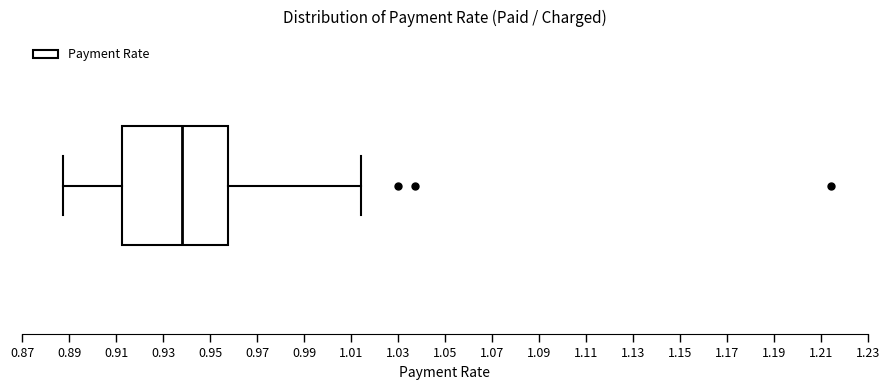

Transcribe this box plot: give where the median line is, the range the box spans, and where the two whiskers end, as read against the x-axis. The values are not printed on the chart, so give them approximately, as read against the axis.

median 0.938, box 0.912 to 0.958, whiskers 0.888 to 1.014